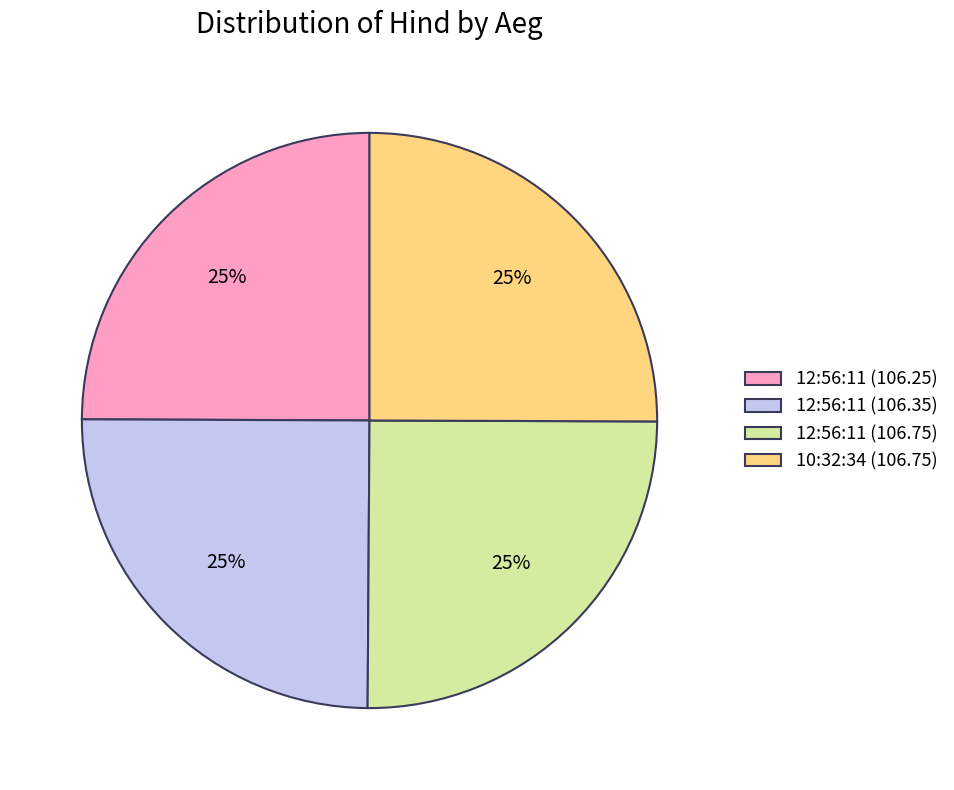

Approximately how many times larger is the value at 12:56:11 (106.25) compared to 12:56:11 (106.75)?

1.0